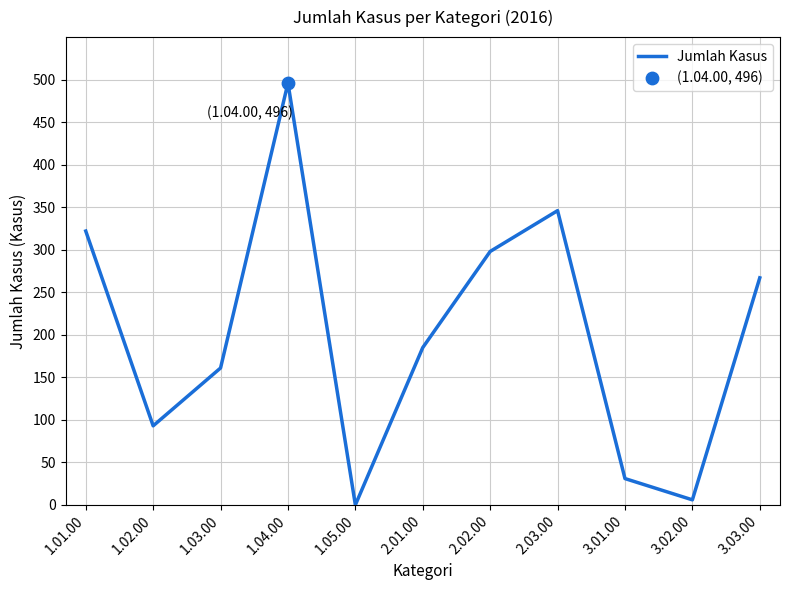

What is the change in value from 2.03.00 to 3.01.00?

-315